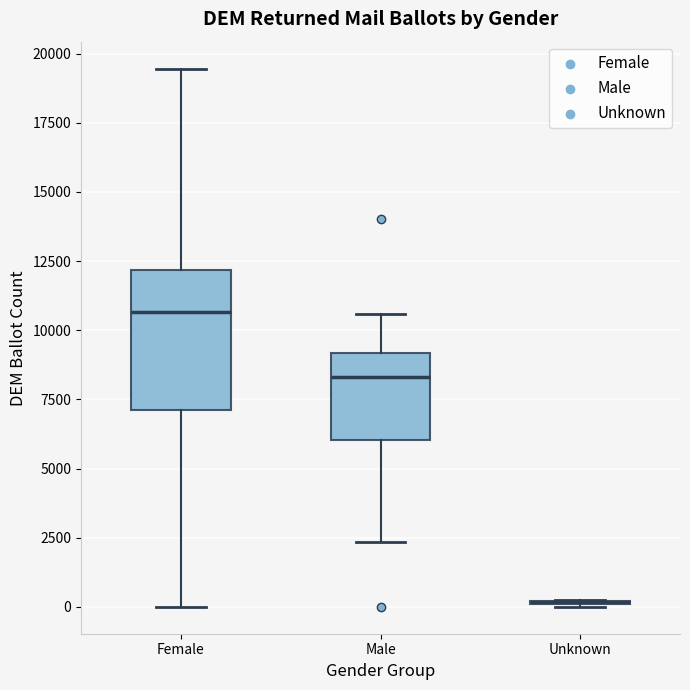

Reading left to right, transcribe this box plot: for each box, give where its median line is, the range the box spans, and where its two whiskers end, as read against the y-axis. The values are not printed on the chart, so give them approximately, as read against the axis.

Female: median 10500, box 7000 to 12000, whiskers 0 to 19500
Male: median 8500, box 6000 to 9000, whiskers 2500 to 10500
Unknown: box collapsed to a line at 0, whiskers 0 to 500